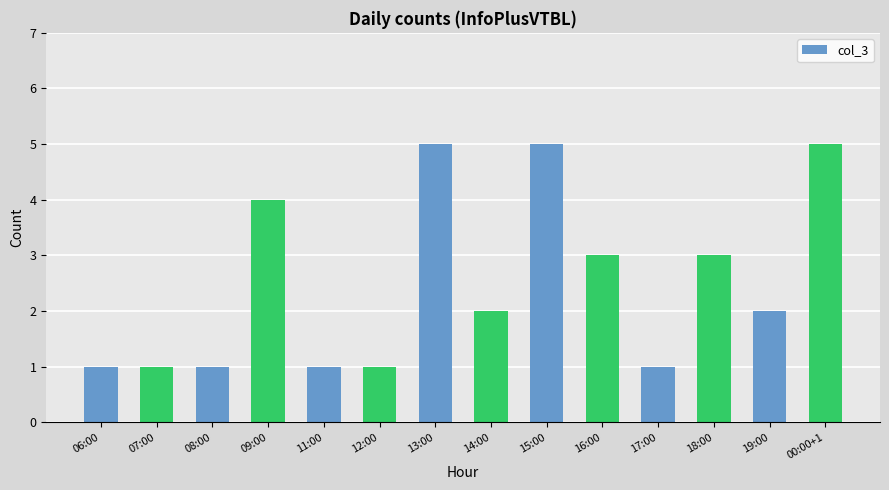

What is the greatest value displayed?

5